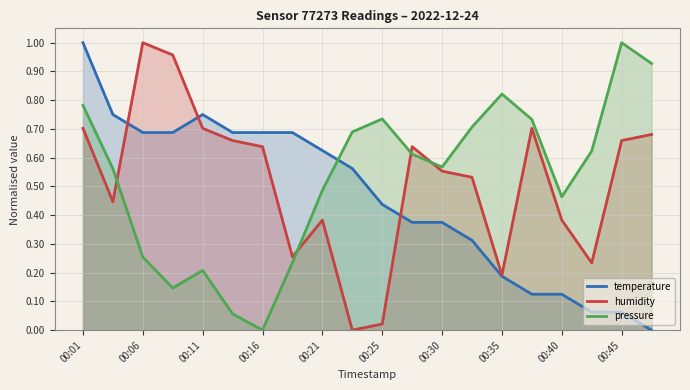

At 00:45, list the series in order from smallest to largest.

temperature, humidity, pressure